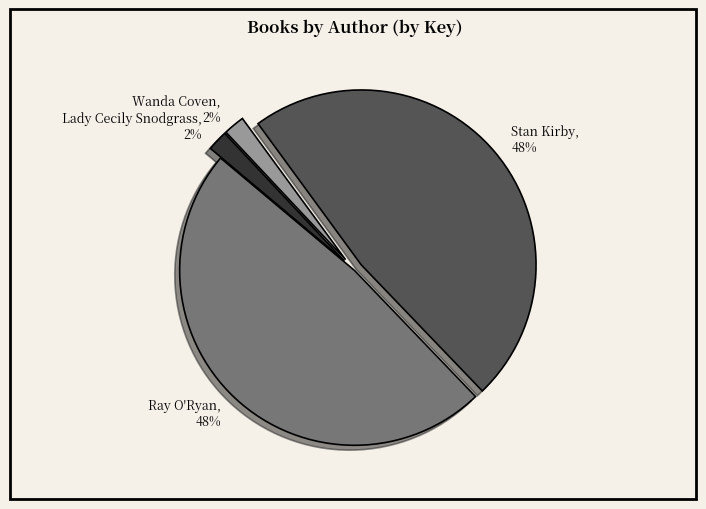

Does any single category account for the majority?

No